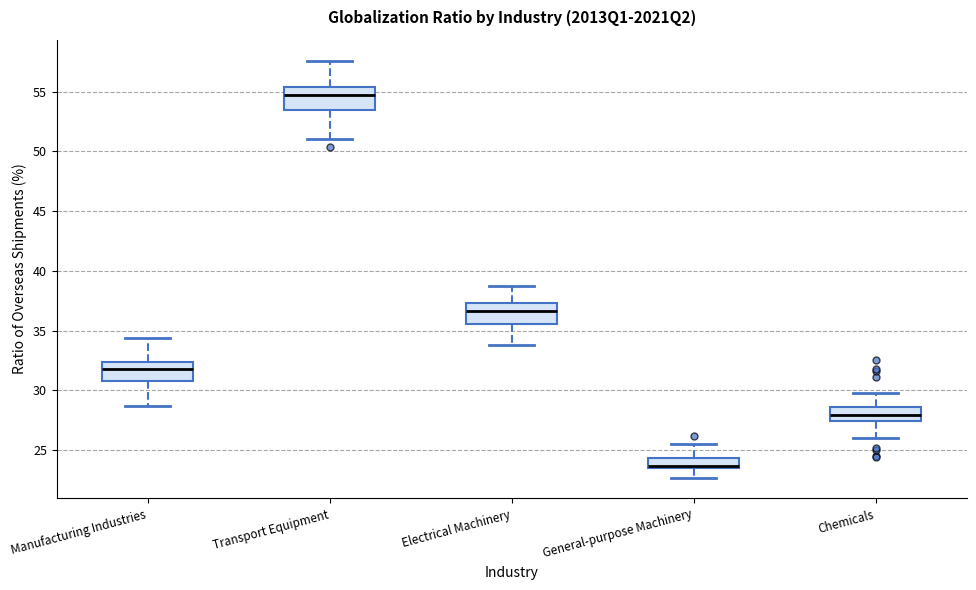

Reading left to right, read every box against the y-axis: the position of its median line, the range the box covers, and the ends of its whiskers. The values are not printed on the chart, so give them approximately, as read against the axis.

Manufacturing Industries: median 32.0, box 31.0 to 32.5, whiskers 28.5 to 34.5
Transport Equipment: median 55.0, box 53.5 to 55.5, whiskers 51.0 to 57.5
Electrical Machinery: median 36.5, box 35.5 to 37.5, whiskers 34.0 to 38.5
General-purpose Machinery: median 23.5 (drawn on the box's lower edge), box 23.5 to 24.5, whiskers 22.5 to 25.5
Chemicals: median 28.0, box 27.5 to 28.5, whiskers 26.0 to 30.0